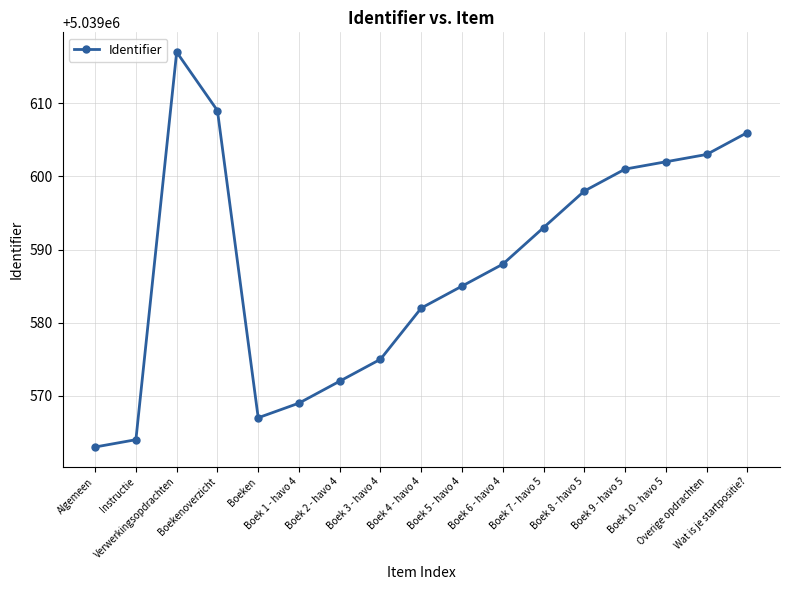

Does the chart display data point markers on the line(s)?

Yes